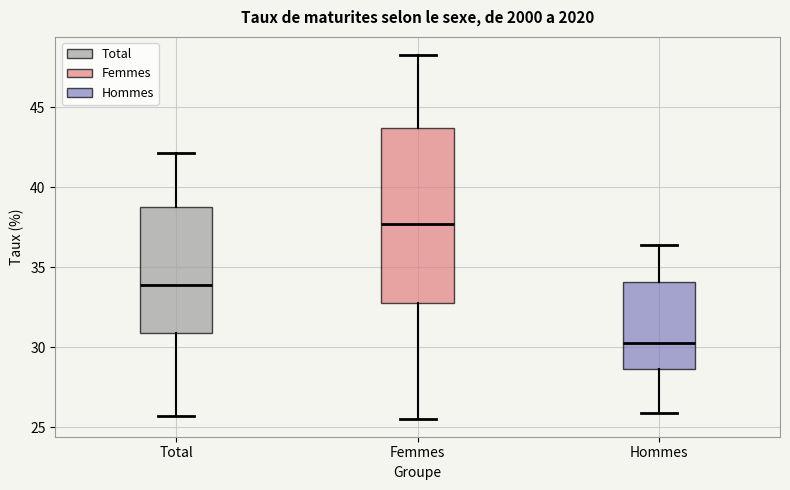

Reading left to right, transcribe this box plot: for each box, give where its median line is, the range the box spans, and where its two whiskers end, as read against the y-axis. The values are not printed on the chart, so give them approximately, as read against the axis.

Total: median 34.0, box 31.0 to 39.0, whiskers 25.5 to 42.0
Femmes: median 37.5, box 33.0 to 43.5, whiskers 25.5 to 48.5
Hommes: median 30.5, box 28.5 to 34.0, whiskers 26.0 to 36.5